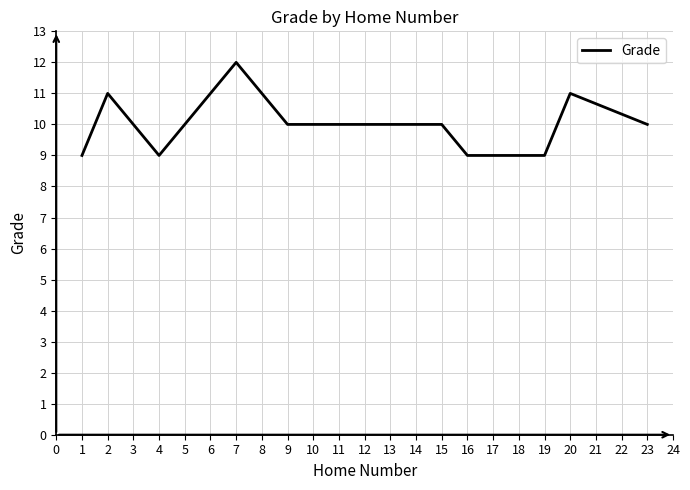

What is the sum of all values?

182